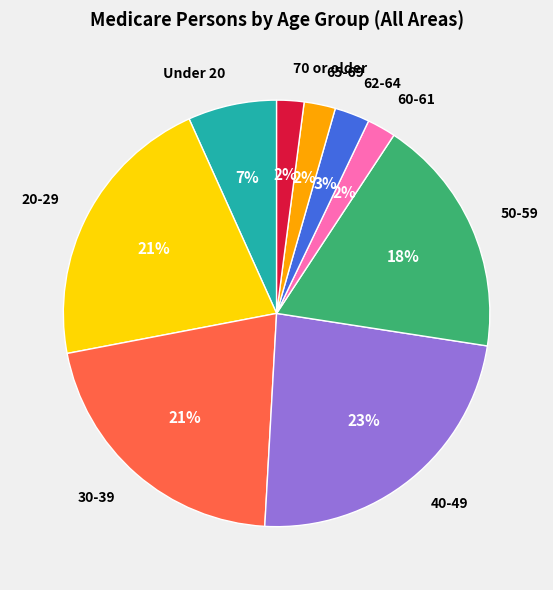

Between 70 or older and 20-29, which is larger?

20-29